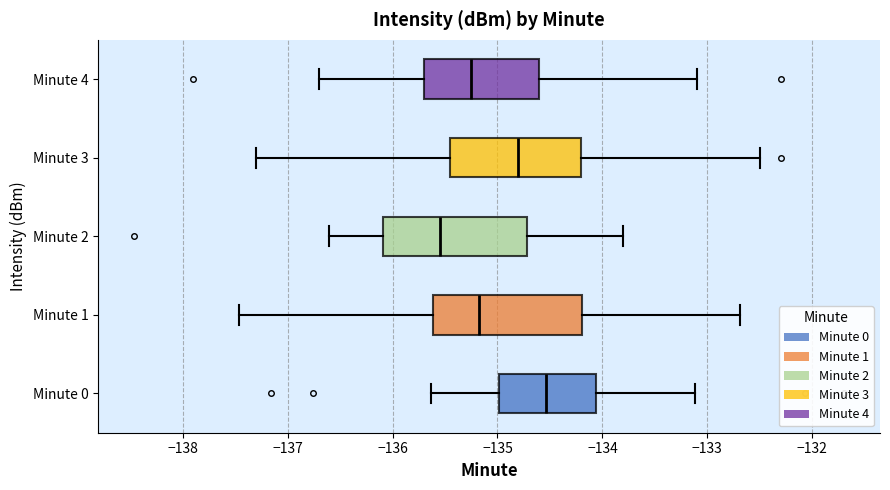

Reading bottom to top, read every box against the x-axis: the position of its median line, the range the box covers, and the ends of its whiskers. The values are not printed on the chart, so give them approximately, as read against the axis.

Minute 0: median -134.5, box -135.0 to -134.1, whiskers -135.6 to -133.1
Minute 1: median -135.2, box -135.6 to -134.2, whiskers -137.5 to -132.7
Minute 2: median -135.5, box -136.1 to -134.7, whiskers -136.6 to -133.8
Minute 3: median -134.8, box -135.4 to -134.2, whiskers -137.3 to -132.5
Minute 4: median -135.2, box -135.7 to -134.6, whiskers -136.7 to -133.1